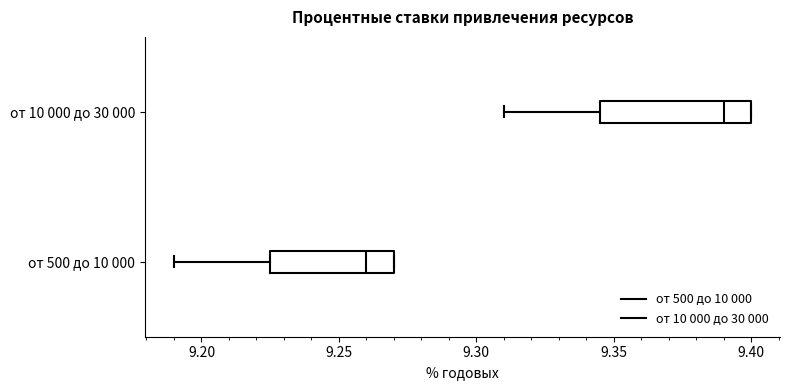

Which box is the widest, from its left edge to its right edge?

от 10 000 до 30 000